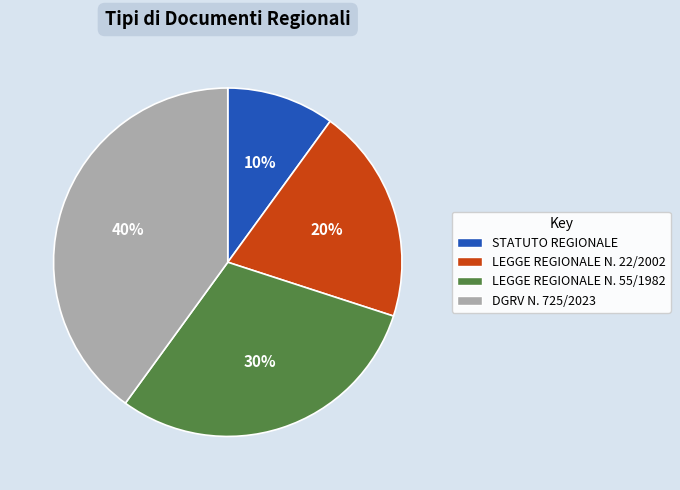

True or false: STATUTO REGIONALE accounts for 24% of the total.

False